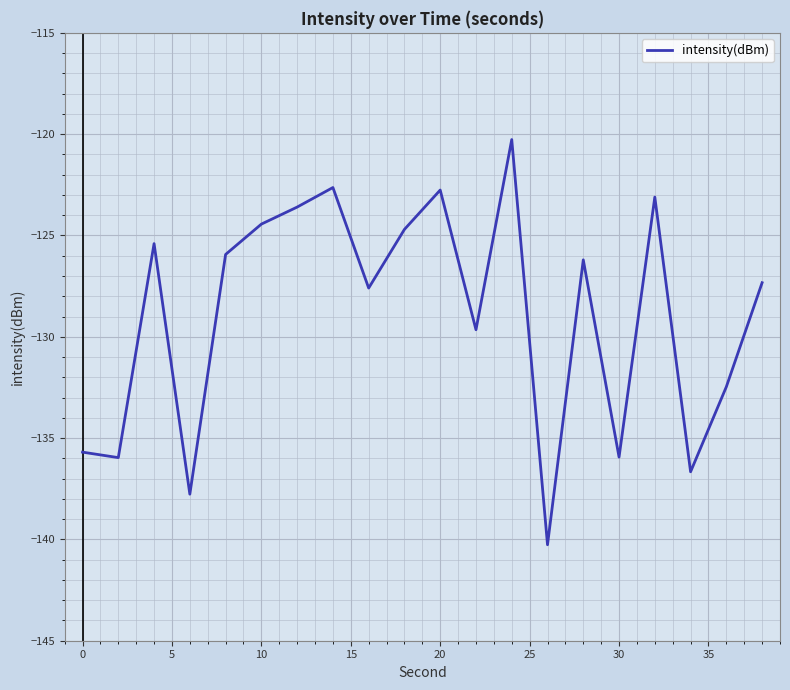

Does the chart display data point markers on the line(s)?

No